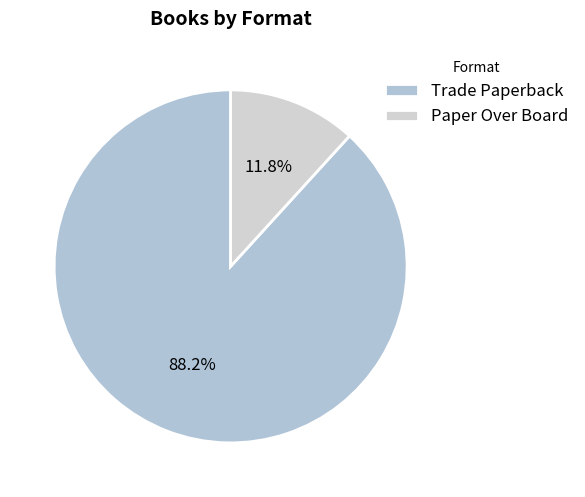

Between Paper Over Board and Trade Paperback, which is larger?

Trade Paperback